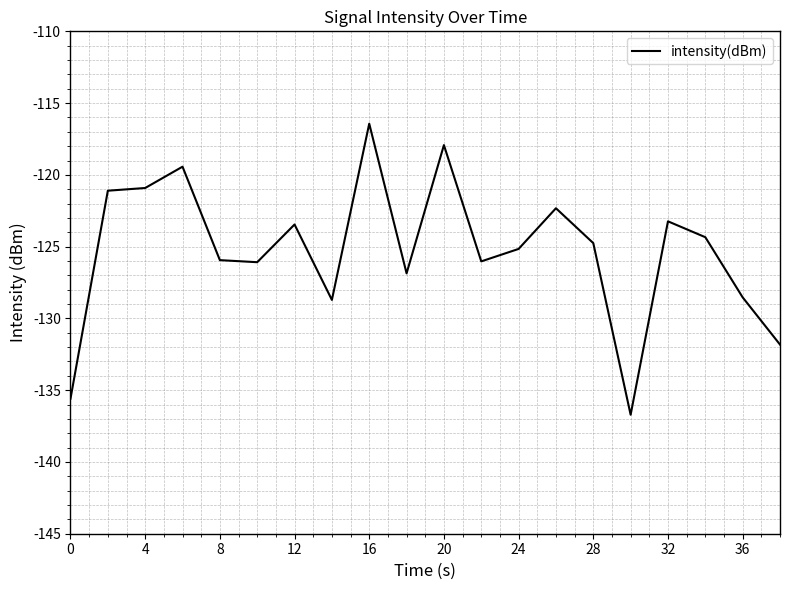

What is the minimum value shown in the chart?

-136.7